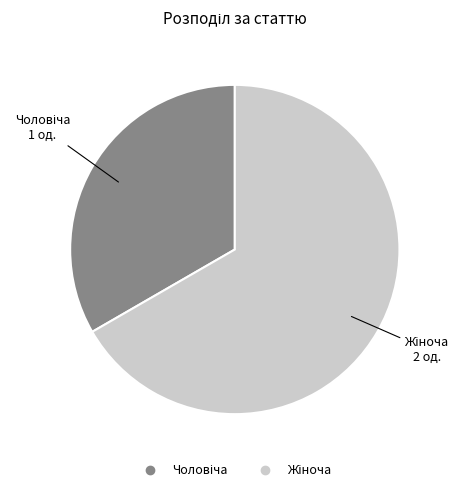

Does any single category account for the majority?

Yes